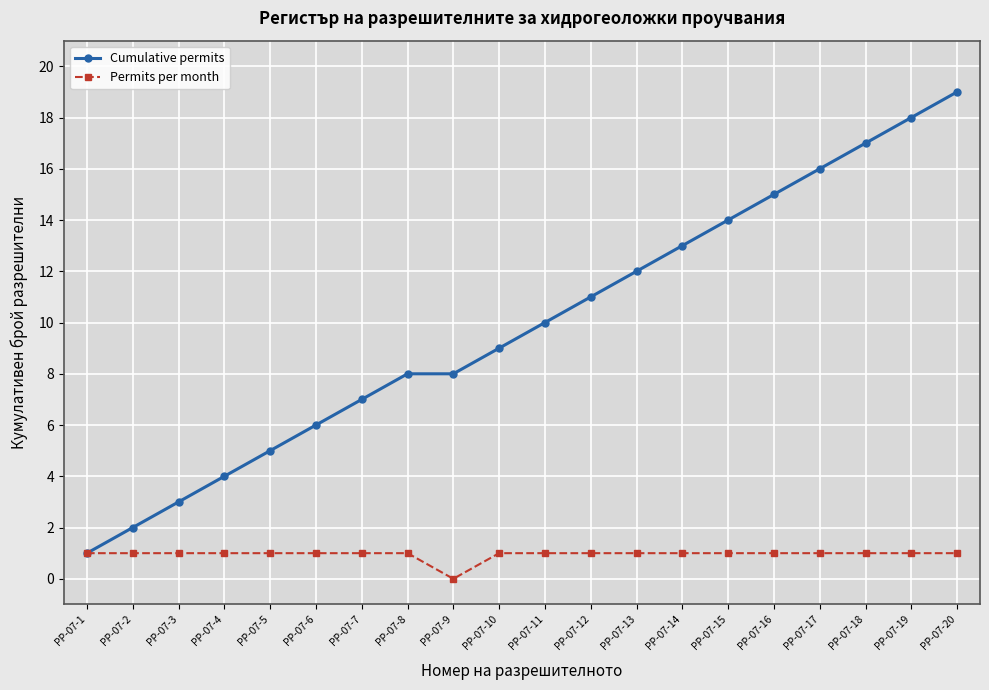

Which category has the lowest value across all series?

РР-07-9